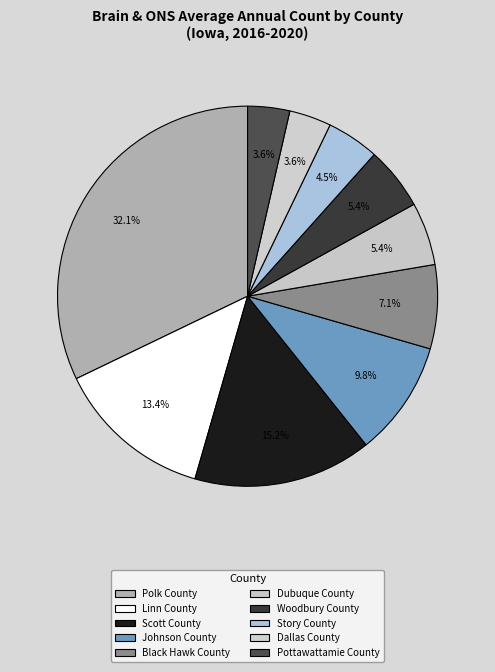

To the nearest percent, what is the average slice percentage?

10%